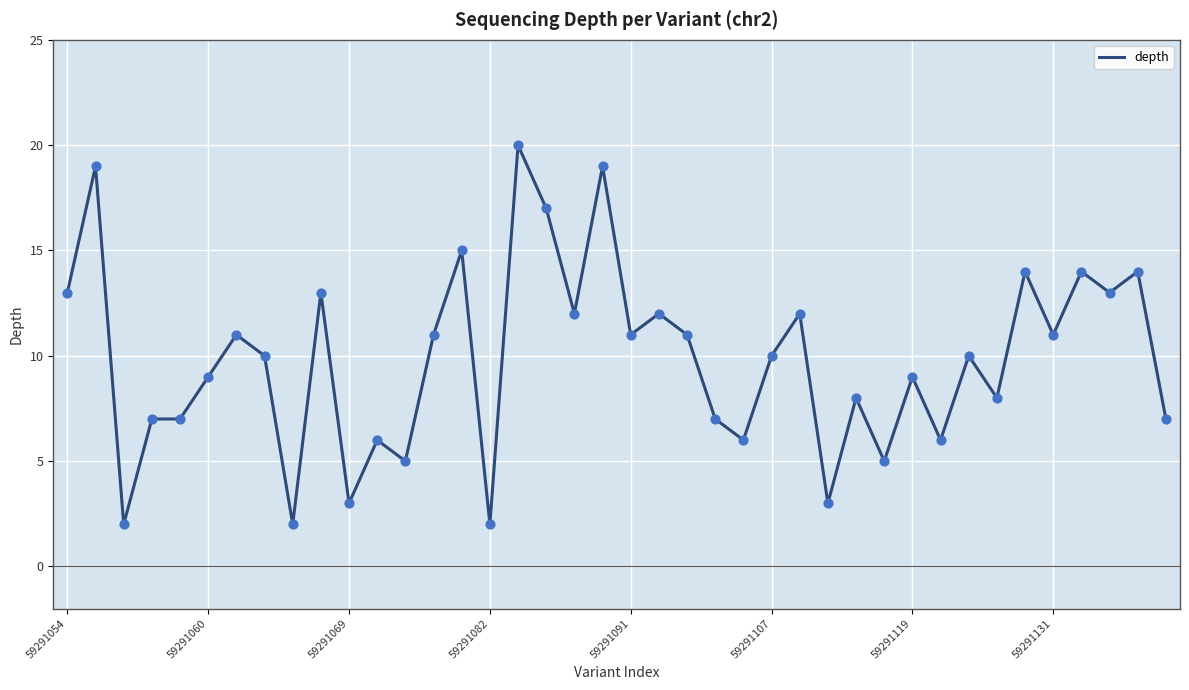

What is the difference between the maximum and minimum values?

18